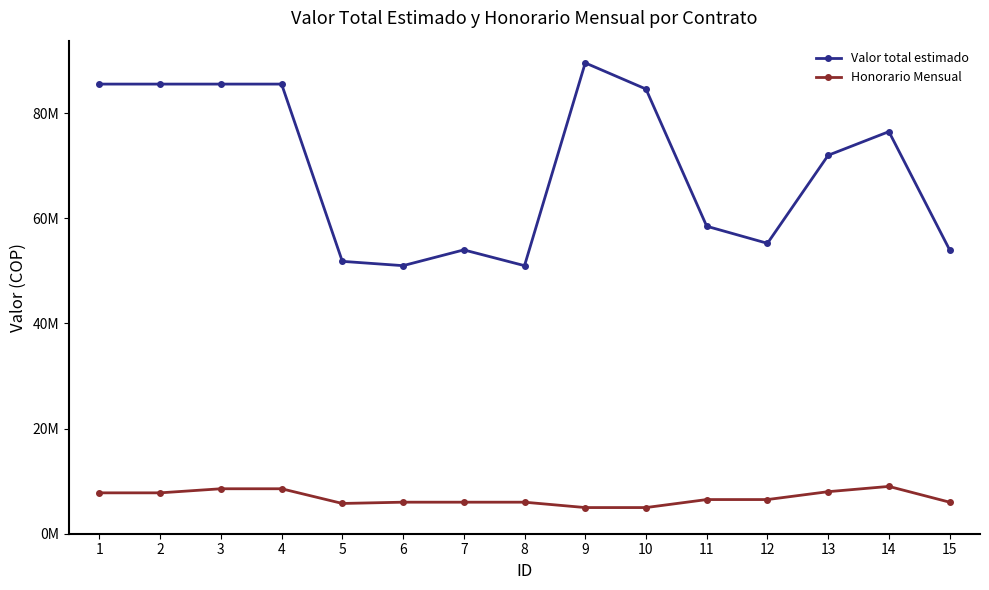

What is the value of the Valor total estimado point at the 14th from the left?

76500000